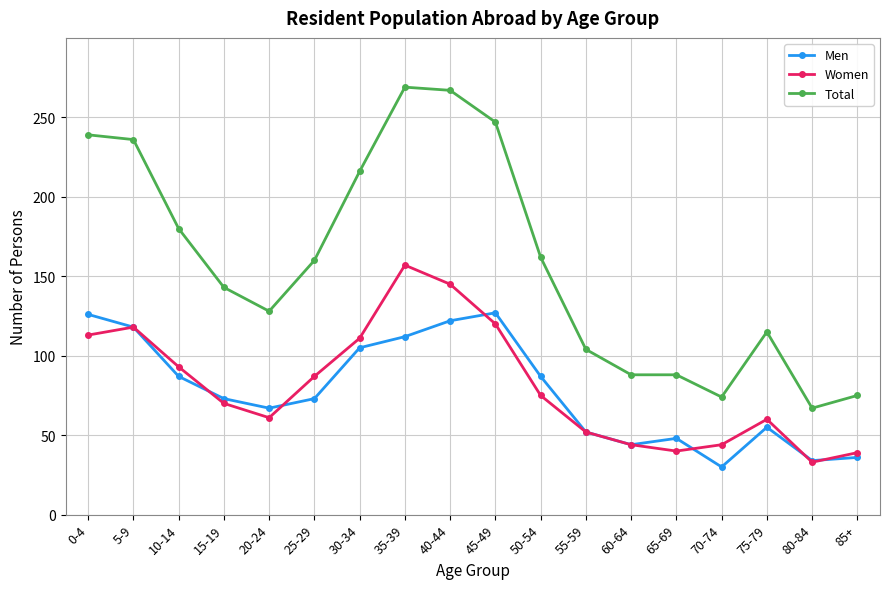

Rank the series at 50-54 from lowest to highest value.

Women, Men, Total